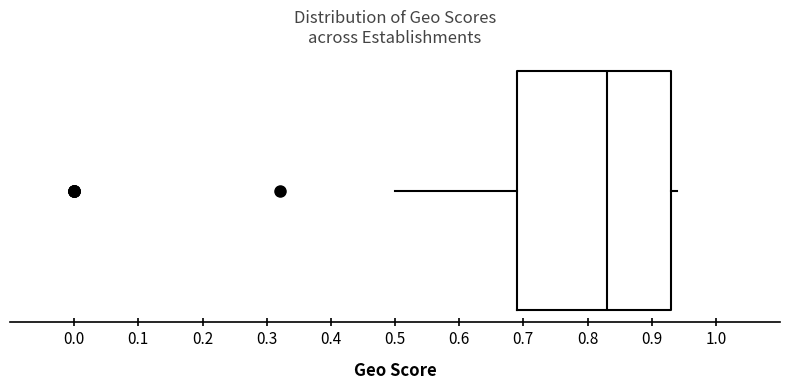

Read this box plot against the x-axis: the position of the median line, the range covered by the box, and the ends of both whiskers. The values are not printed on the chart, so give them approximately, as read against the axis.

median 0.83, box 0.69 to 0.93, whiskers 0.50 to 0.94